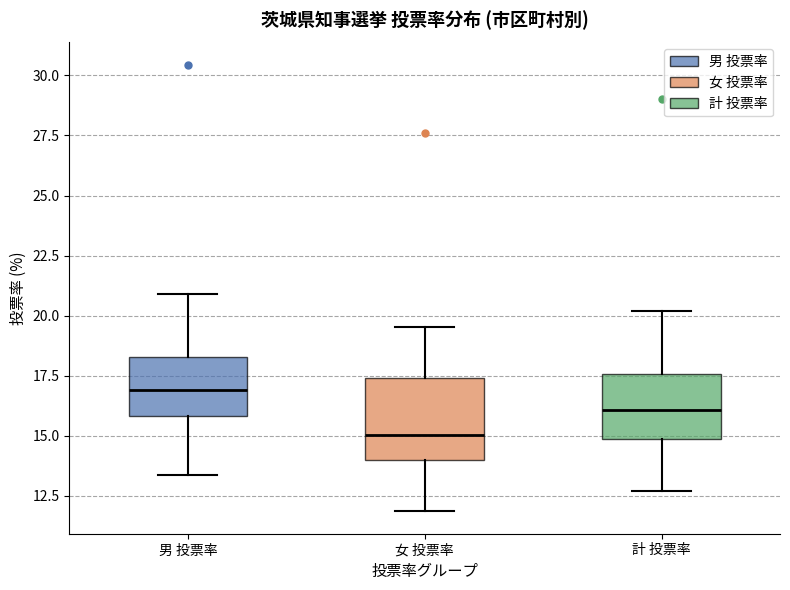

Comparing the boxes themselves (not the whiskers), which one is the tallest?

女 投票率